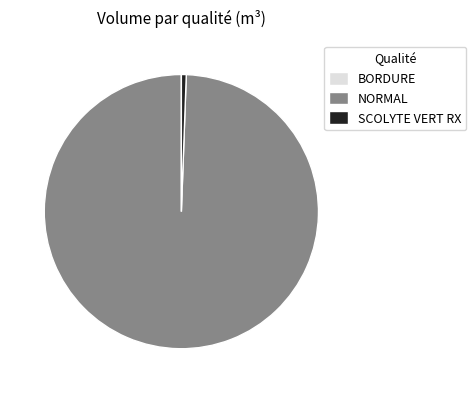

Do SCOLYTE VERT RX and NORMAL together represent more than half of the pie?

Yes